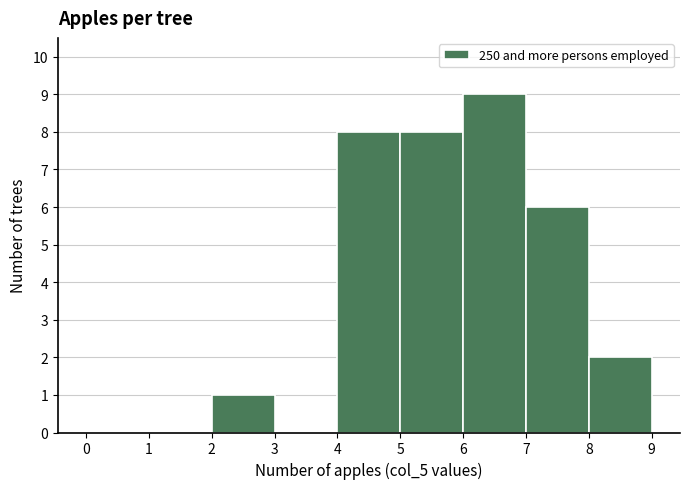

Over which range of the x-axis is the bar tallest?

6 to 7